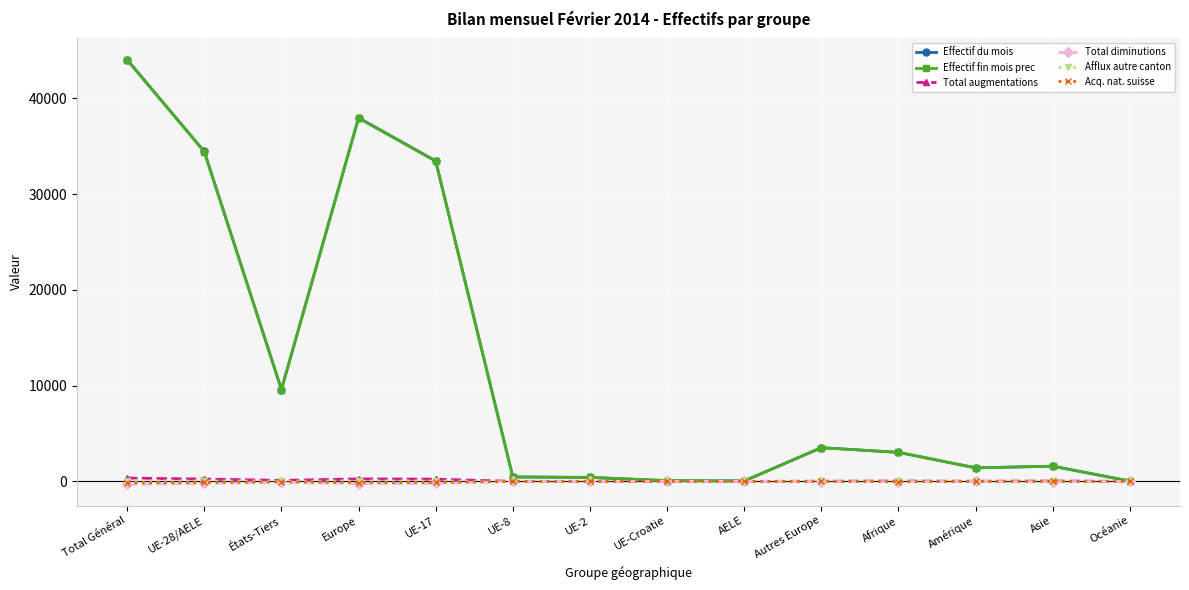

What position from the right is Océanie?

1